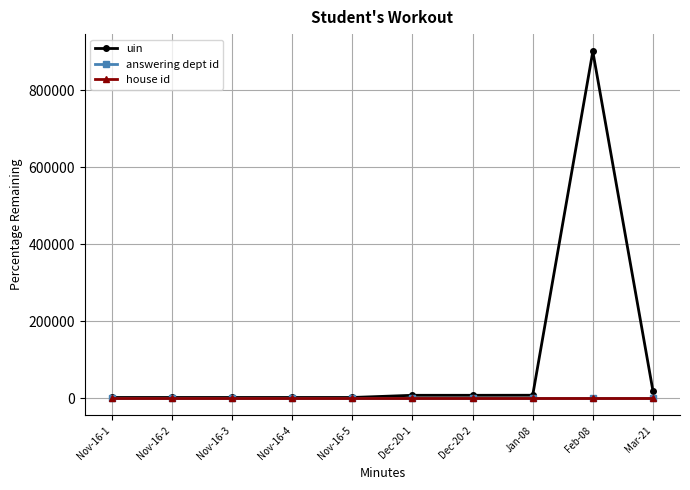

What are all the series names shown in the legend?

uin, answering dept id, house id